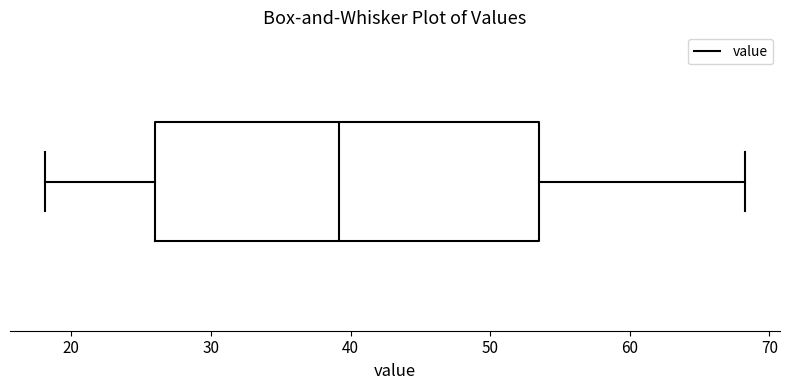

Where is the right edge of the box on the x-axis? The values are not printed on the chart, so give them approximately, as read against the axis.

53